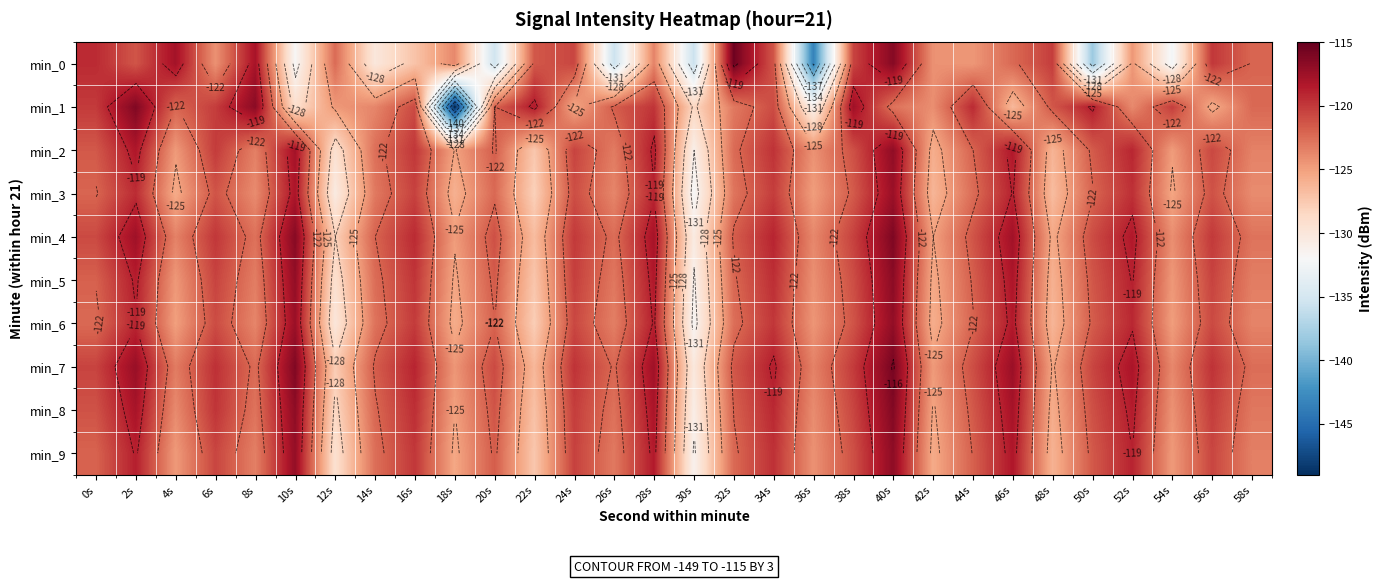

What is the total value across all series at 32s?

-1215.9